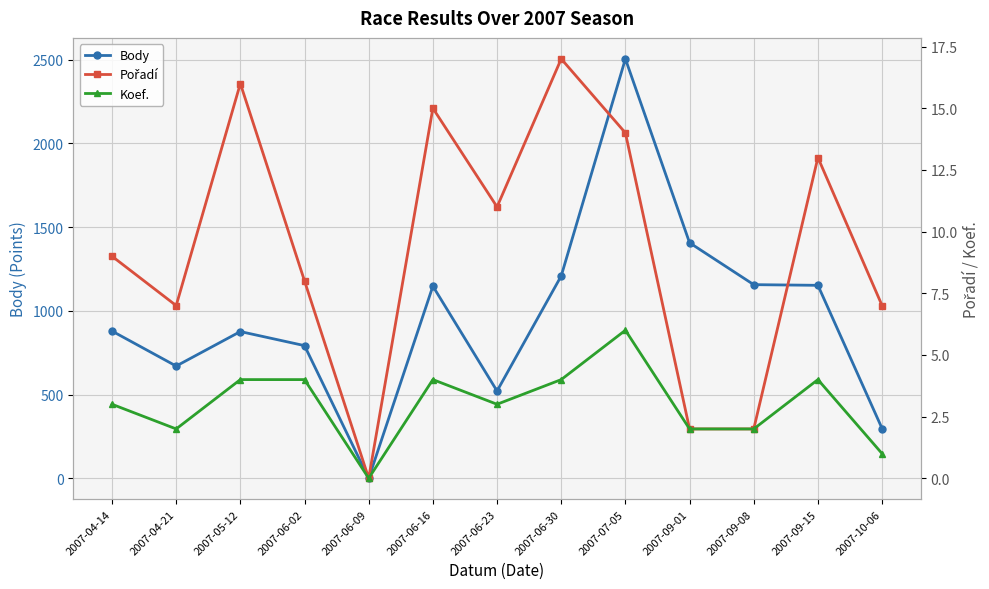

What position from the right is 2007-06-09?

9